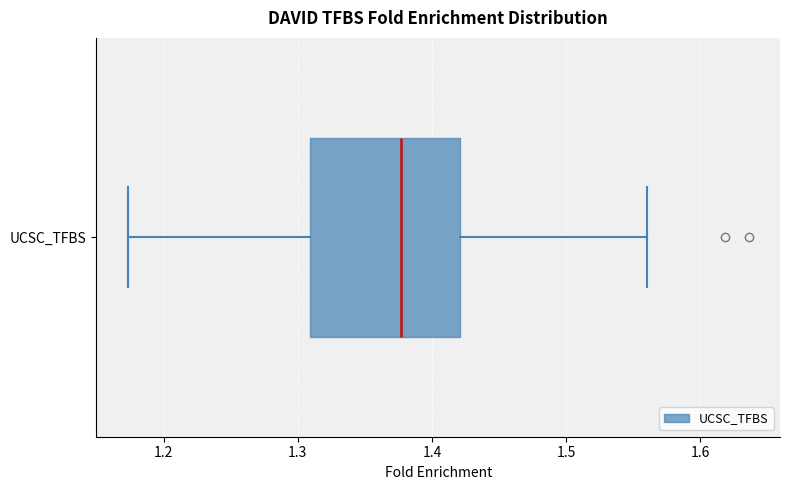

Where is the left edge of the box for UCSC_TFBS on the x-axis? The values are not printed on the chart, so give them approximately, as read against the axis.

1.31